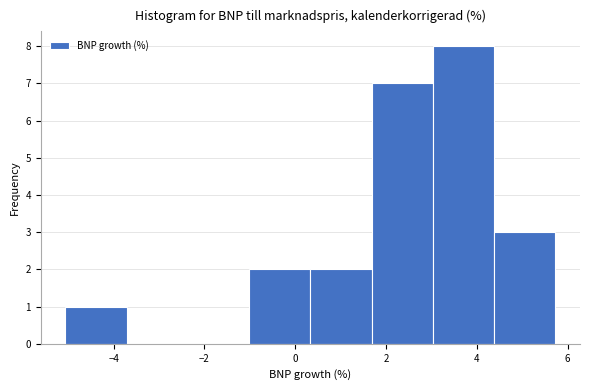

Reading left to right, transcribe this chart: for each bar, give the range it covers on the x-axis and its height. Neither the bar edges nor the heights are printed on the chart, so give them approximately, as read against the axes.

-5.0 to -3.8: 1
-3.8 to -2.4: 0
-2.4 to -1.0: 0
-1.0 to 0.4: 2
0.4 to 1.6: 2
1.6 to 3.0: 7
3.0 to 4.4: 8
4.4 to 5.8: 3